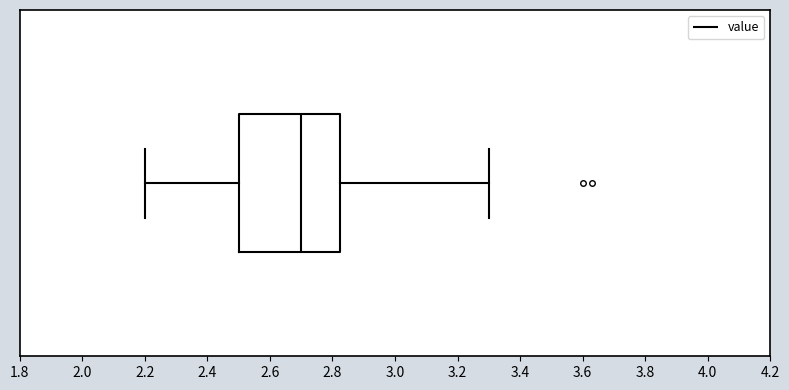

Read this box plot against the x-axis: the position of the median line, the range covered by the box, and the ends of both whiskers. The values are not printed on the chart, so give them approximately, as read against the axis.

median 2.70, box 2.50 to 2.82, whiskers 2.20 to 3.30